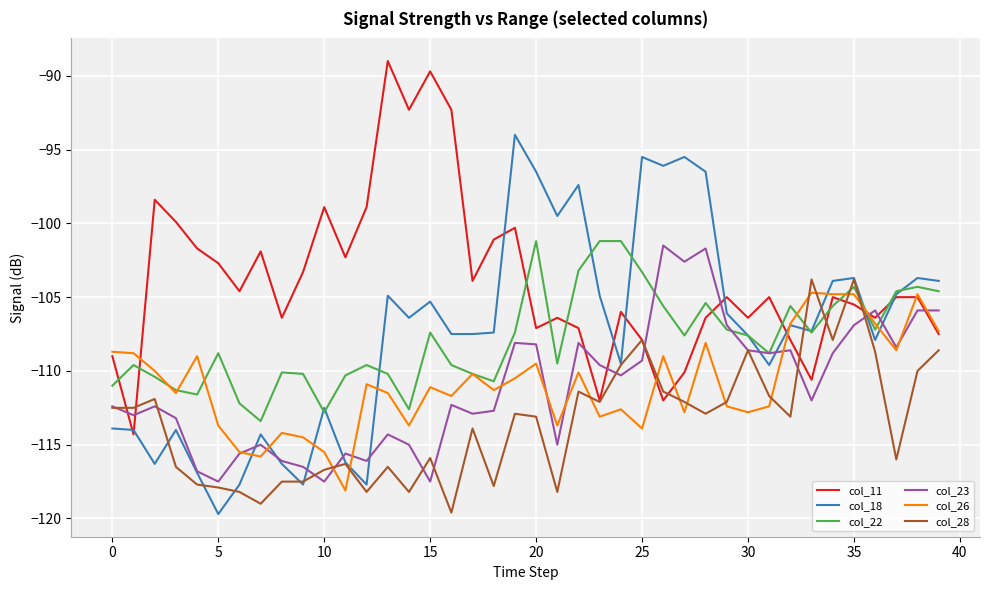

What is the maximum value for col_28?

-103.8